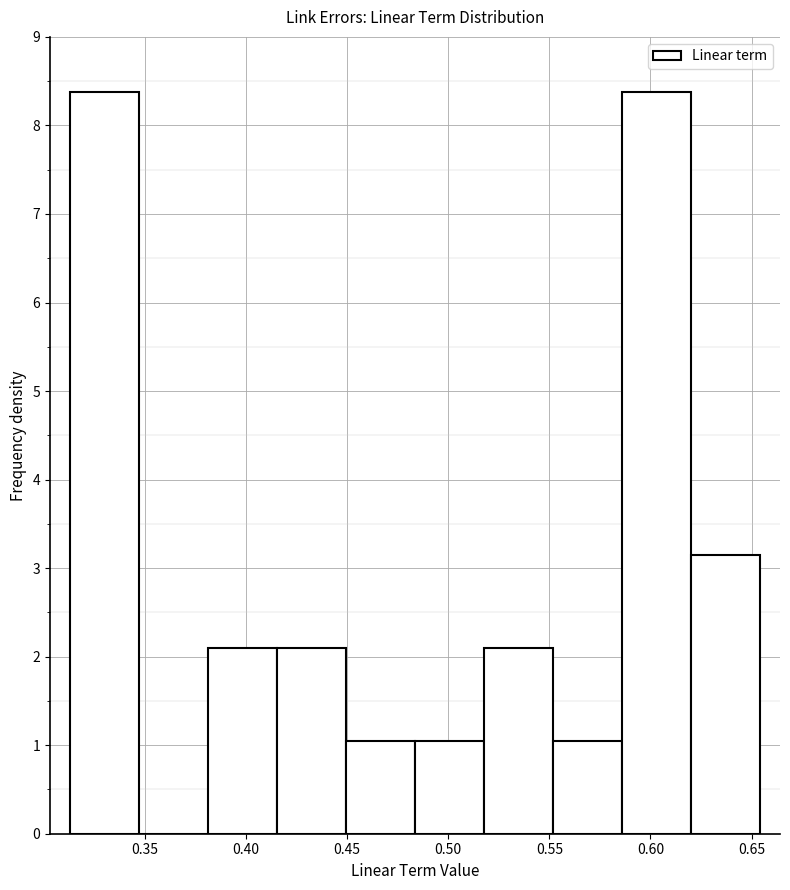

What is the height of the bar covering 0.620 to 0.655 on the x-axis? Neither the bar edges nor the heights are printed on the chart, so give them approximately, as read against the axes.

3.1